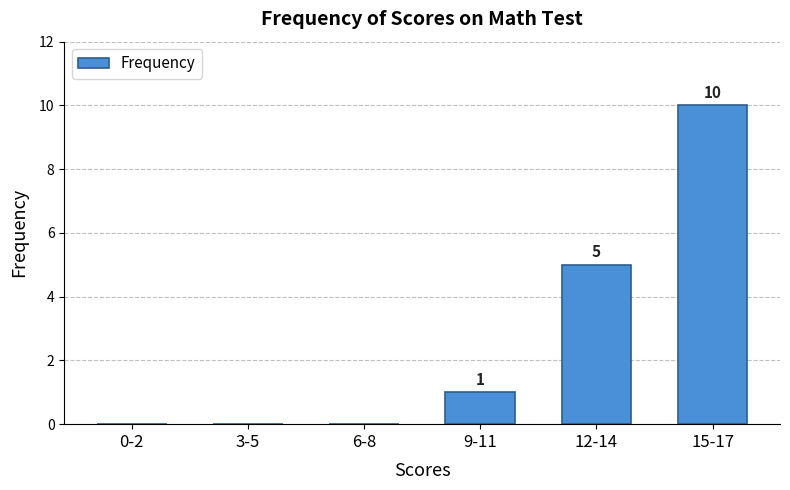

Reading left to right, transcribe all the data shown in this chart.

0-2=0	3-5=0	6-8=0	9-11=1	12-14=5	15-17=10